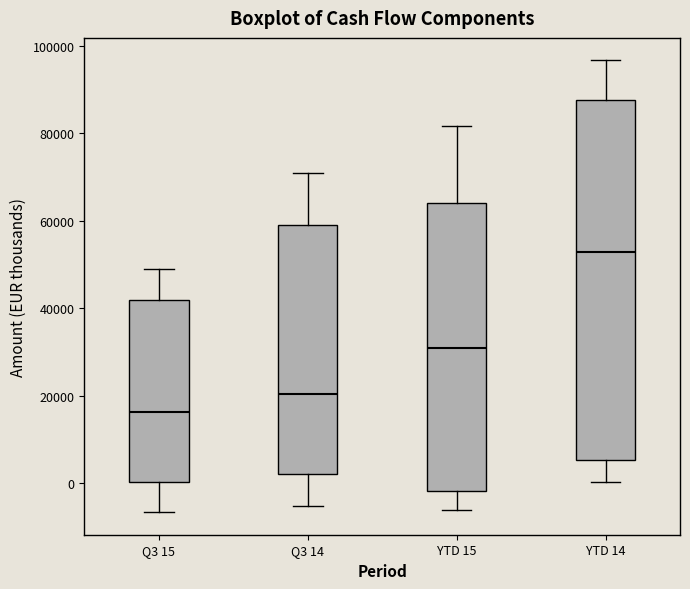

Which box has the highest median line?

YTD 14